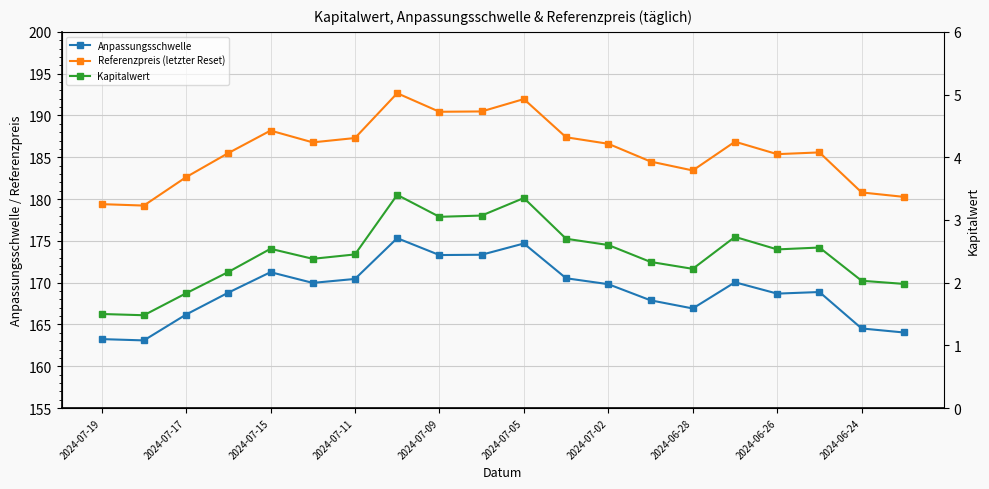

The value of Referenzpreis (letzter Reset) at 2024-06-24 is 180.8. True or false?

True